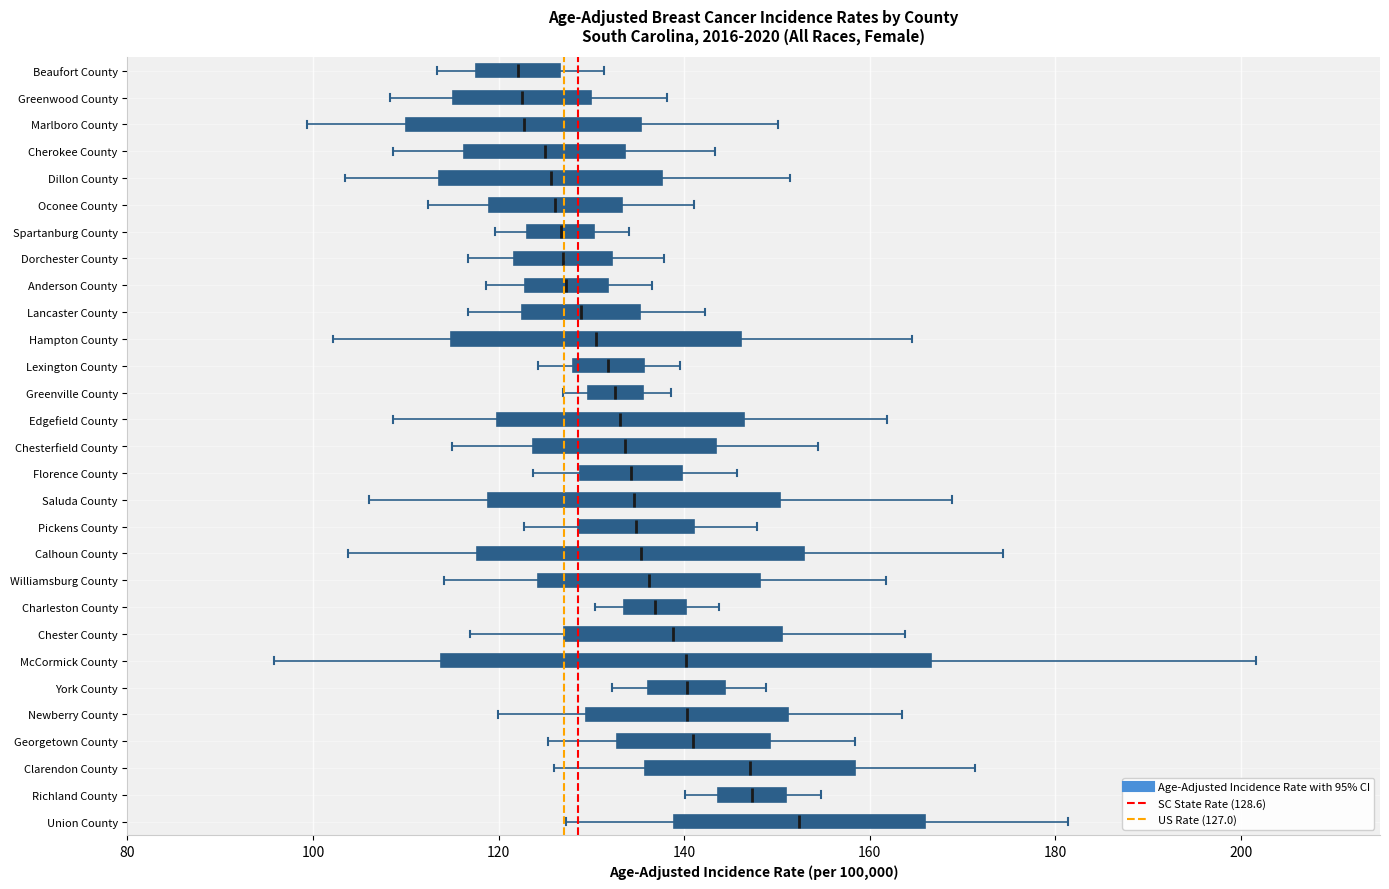

Where is the right edge of the box for Hampton County on the x-axis? The values are not printed on the chart, so give them approximately, as read against the axis.

146